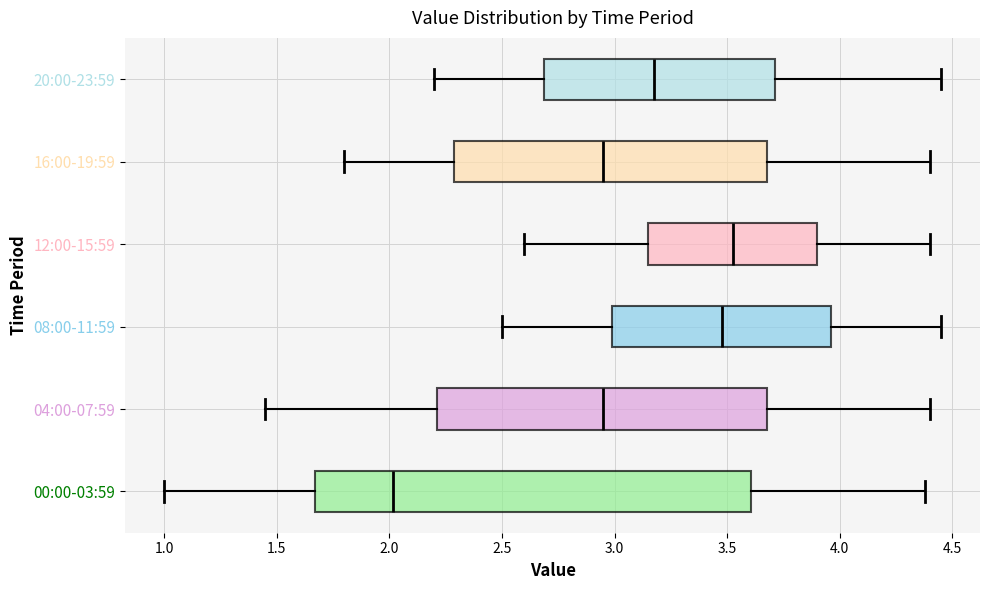

Reading bottom to top, transcribe this box plot: for each box, give where its median line is, the range the box spans, and where its two whiskers end, as read against the x-axis. The values are not printed on the chart, so give them approximately, as read against the axis.

00:00-03:59: median 2.00, box 1.65 to 3.60, whiskers 1.00 to 4.40
04:00-07:59: median 2.95, box 2.20 to 3.70, whiskers 1.45 to 4.40
08:00-11:59: median 3.50, box 3.00 to 3.95, whiskers 2.50 to 4.45
12:00-15:59: median 3.55, box 3.15 to 3.90, whiskers 2.60 to 4.40
16:00-19:59: median 2.95, box 2.30 to 3.70, whiskers 1.80 to 4.40
20:00-23:59: median 3.20, box 2.70 to 3.70, whiskers 2.20 to 4.45